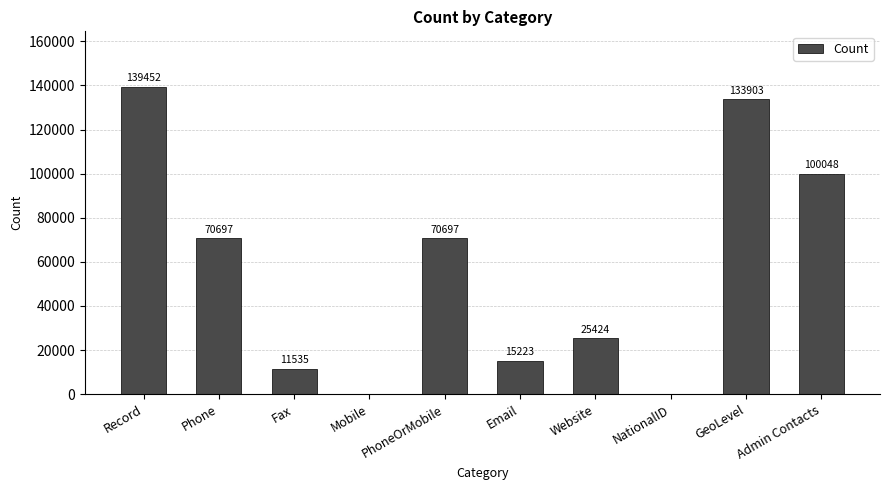

Which label corresponds to the largest value in the chart?

Record